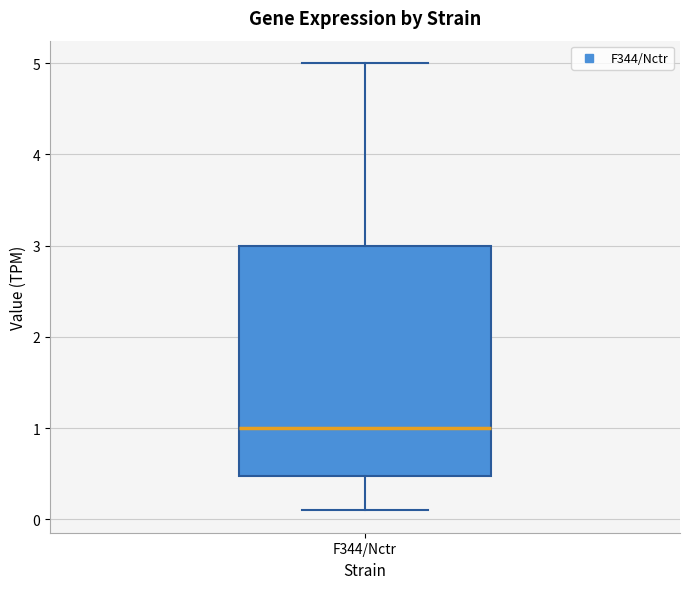

Where is the upper edge of the box for F344/Nctr on the y-axis? The values are not printed on the chart, so give them approximately, as read against the axis.

3.0